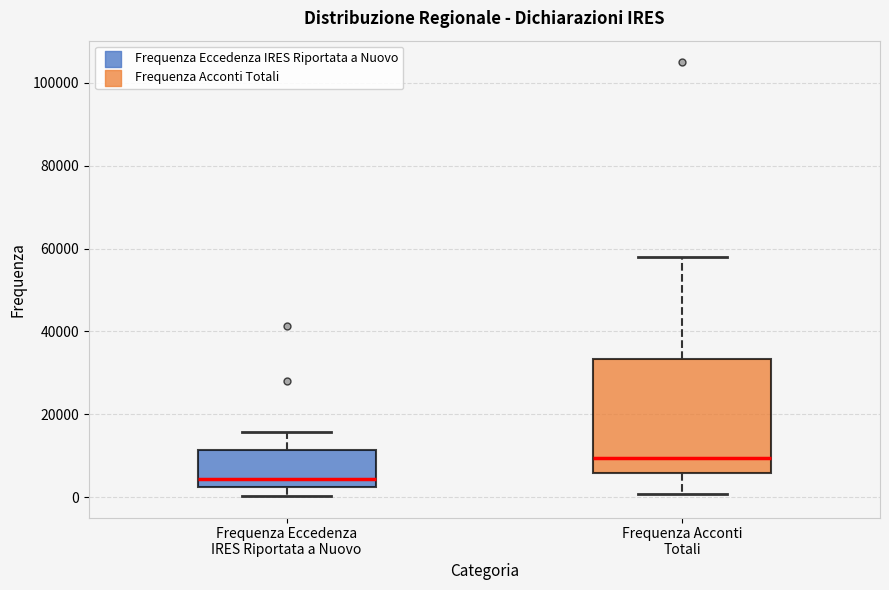

Which box has the highest median line?

Frequenza Acconti Totali